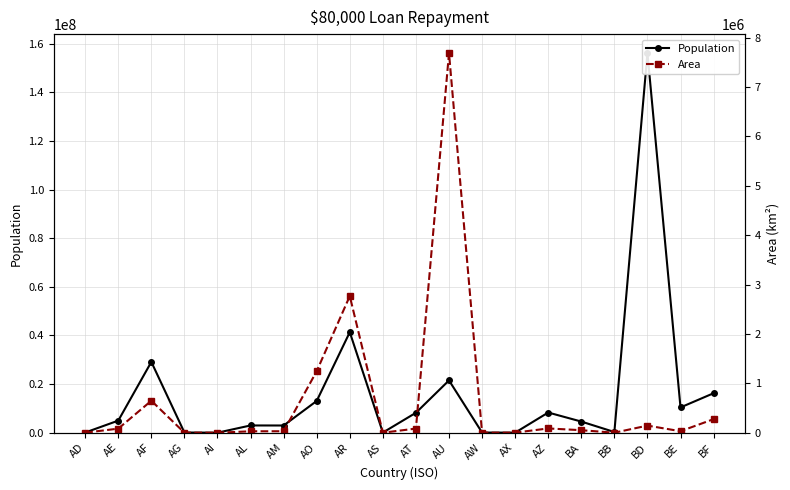

True or false: Area and Population cross at least once.

False